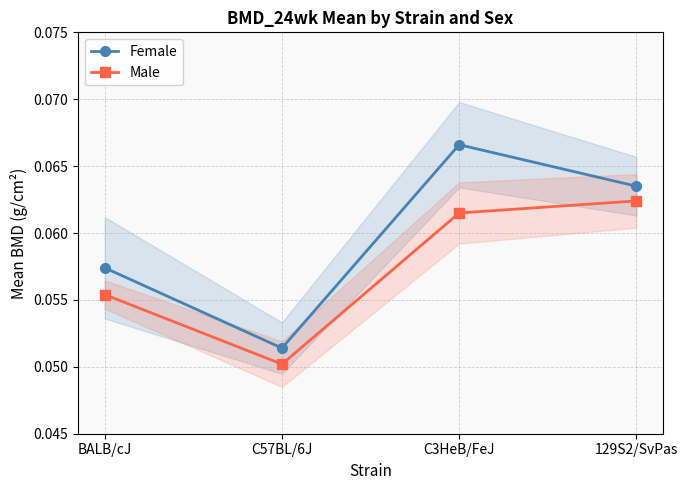

At how many categories does at least one series exceed 0?

4